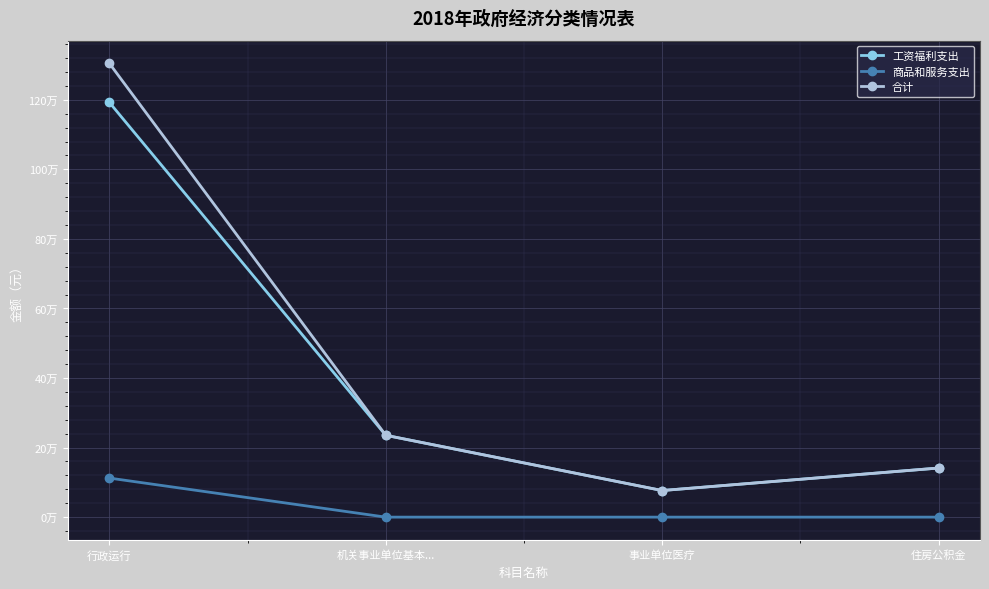

What are all the series names shown in the legend?

工资福利支出, 商品和服务支出, 合计